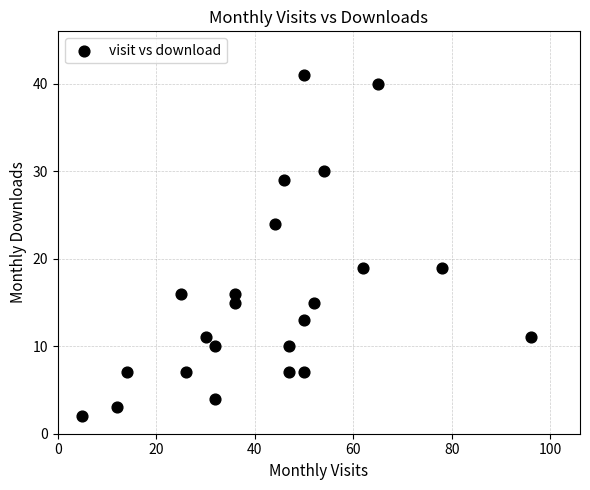

What is the range of X values (max minus min)?

91